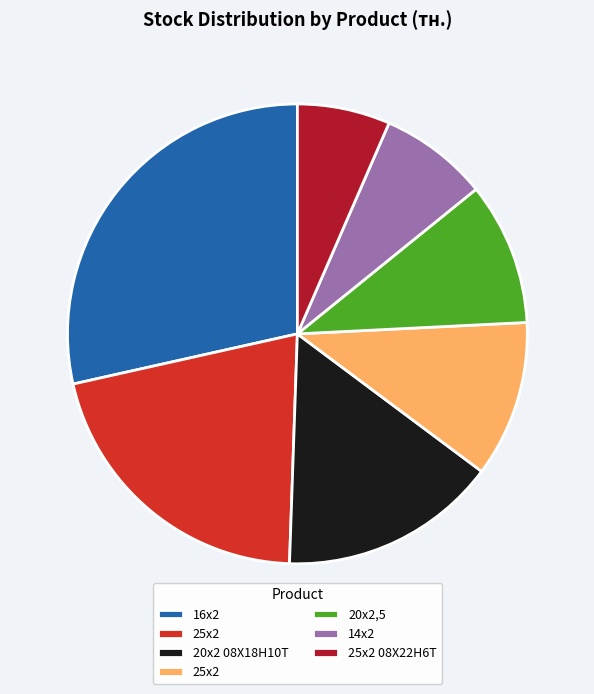

Is there a majority slice in this chart?

No